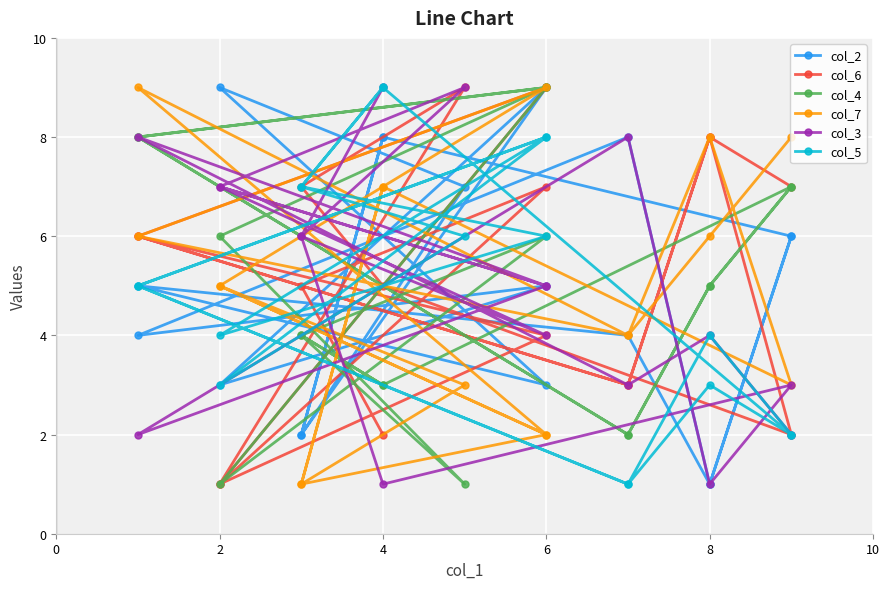

At which category does col_5 reach its first local valley?

2